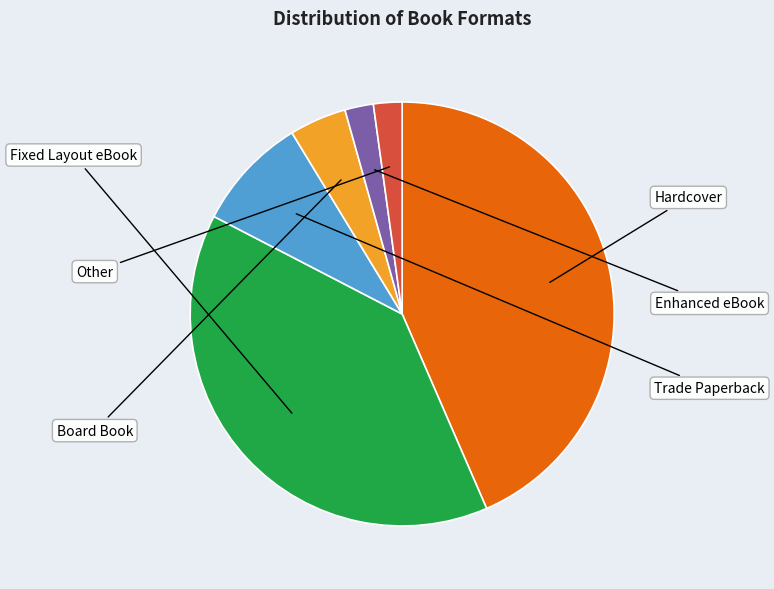

What percentage is the Fixed Layout eBook slice, to the nearest percent?

39%